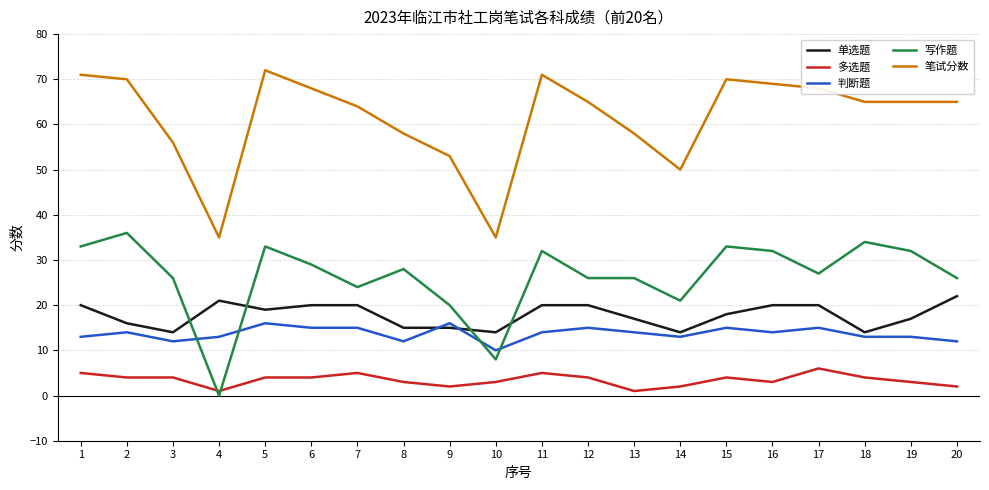

True or false: 多选题 and 笔试分数 intersect in this chart.

False